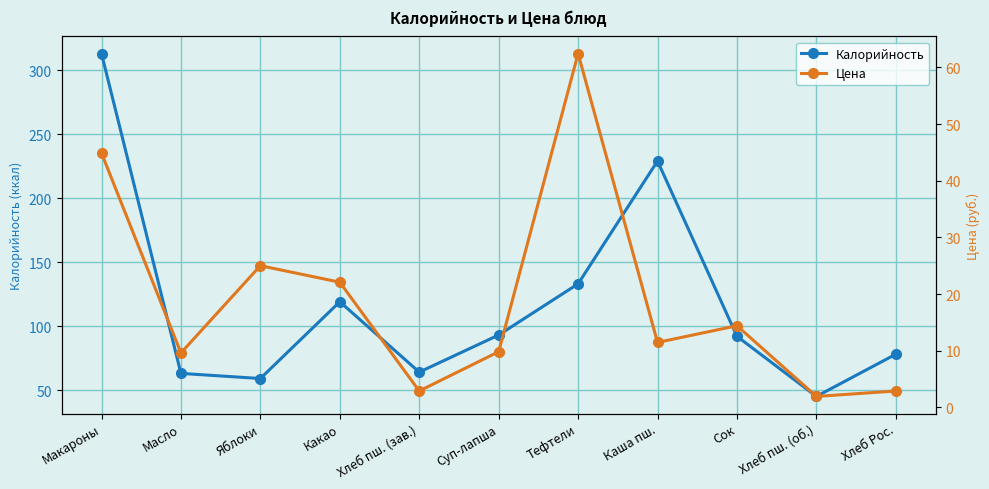

The Цена series shows 2.9 at Хлеб Рос.. True or false?

True